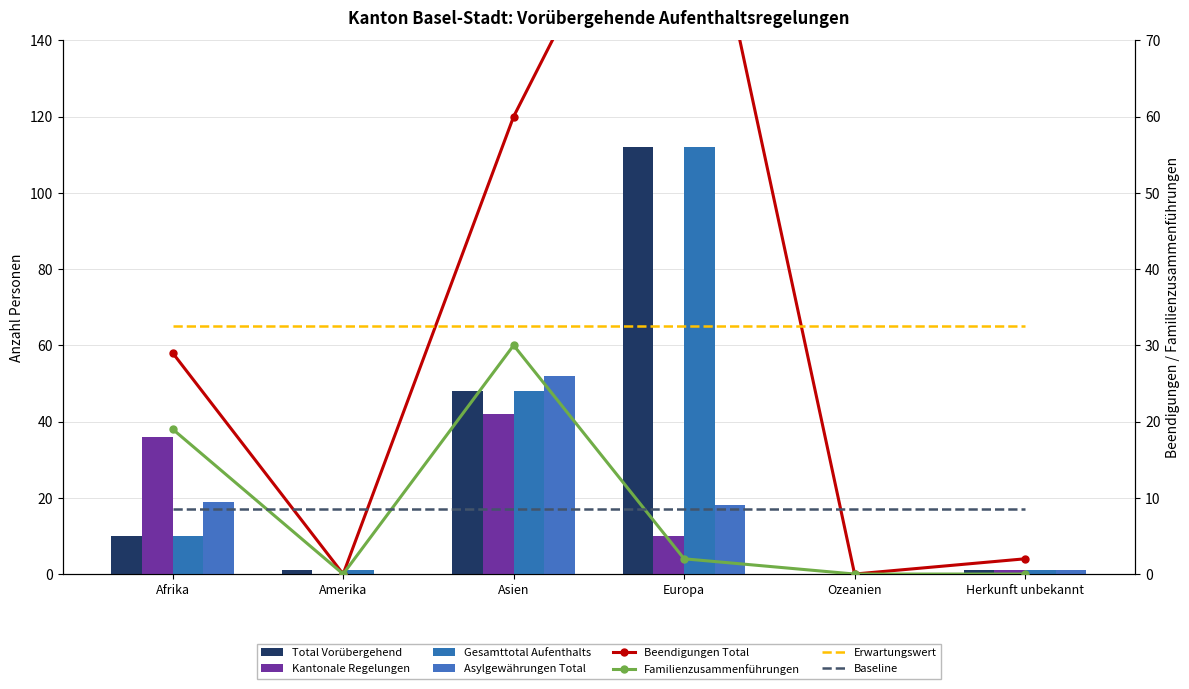

How many values in the Kantonale Regelungen series exceed 10?

2